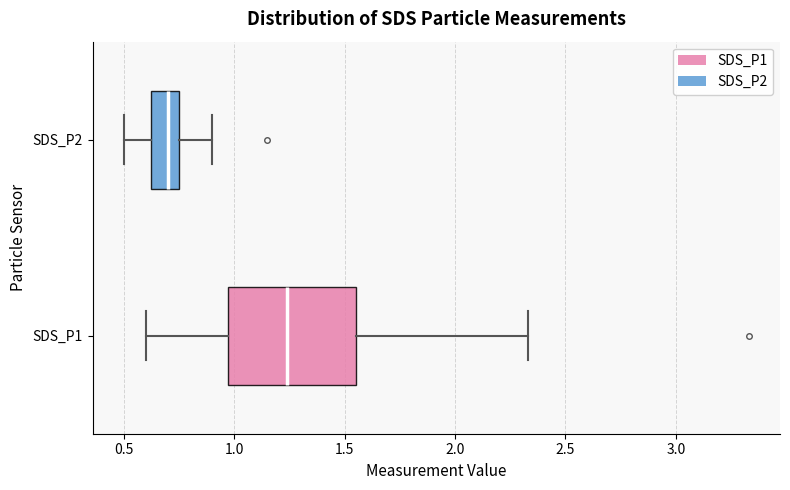

Which box's median line is the furthest to the left?

SDS_P2